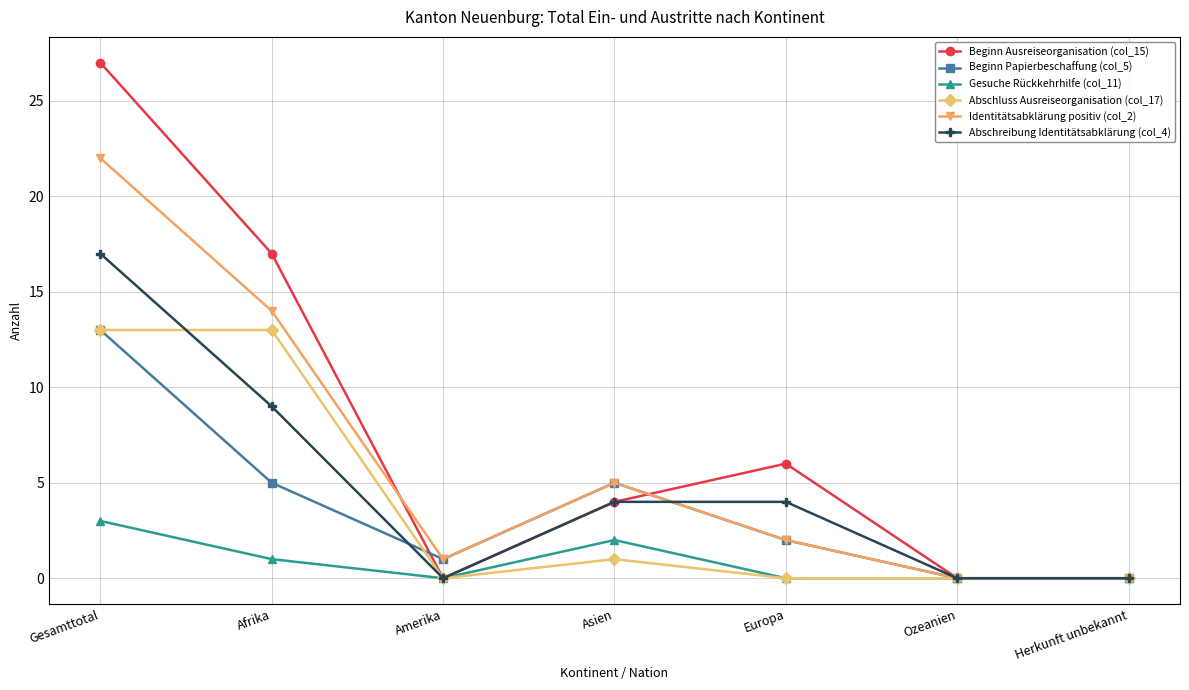

Which series has the widest spread of values?

Beginn Ausreiseorganisation (col_15)